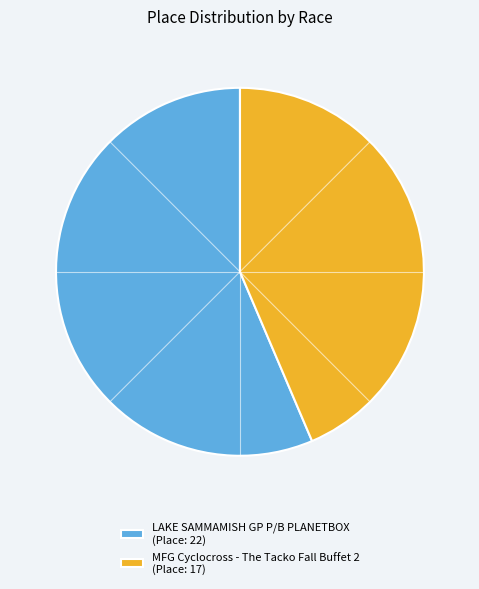

Rank the categories by value from highest to lowest.

LAKE SAMMAMISH GP P/B PLANETBOX, MFG Cyclocross - The Tacko Fall Buffet 2